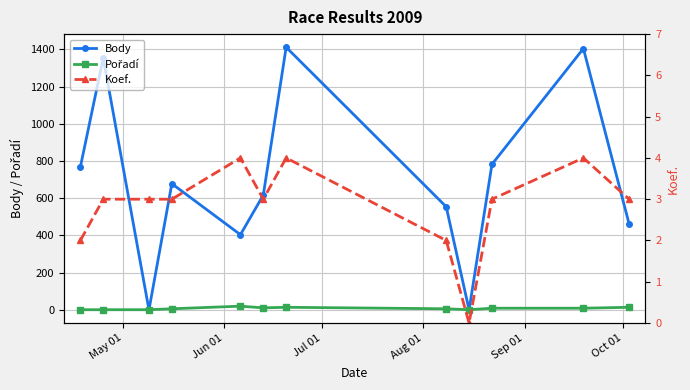

What are all the series names shown in the legend?

Body, Pořadí, Koef.